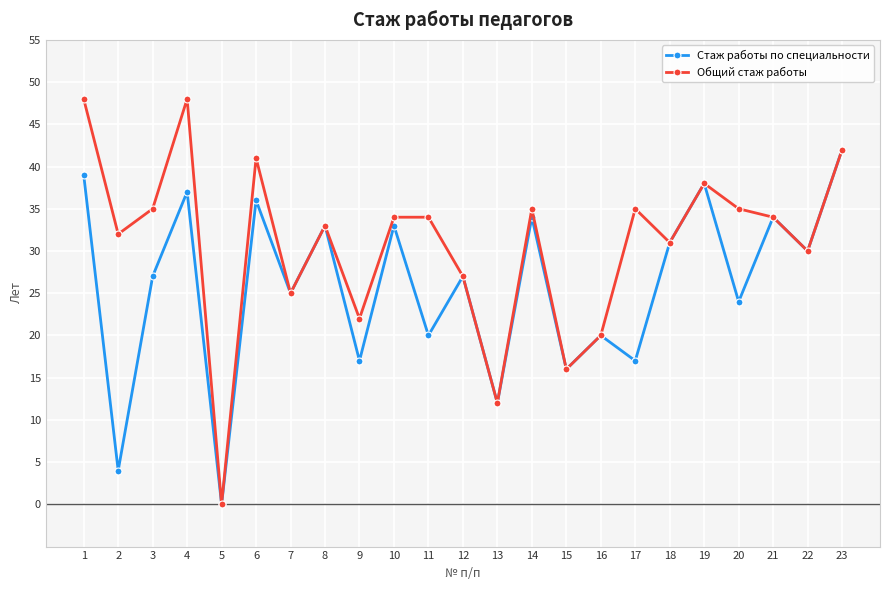

What is the sum of the Общий стаж работы values at 21 and 6?

75